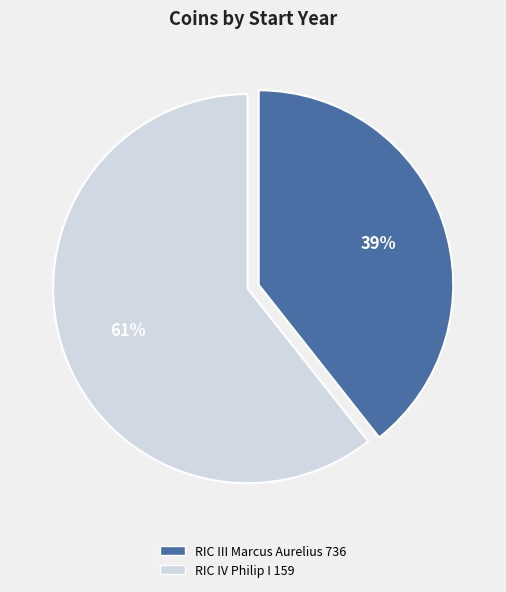

The RIC IV Philip I 159 slice represents 61% of the pie. True or false?

True